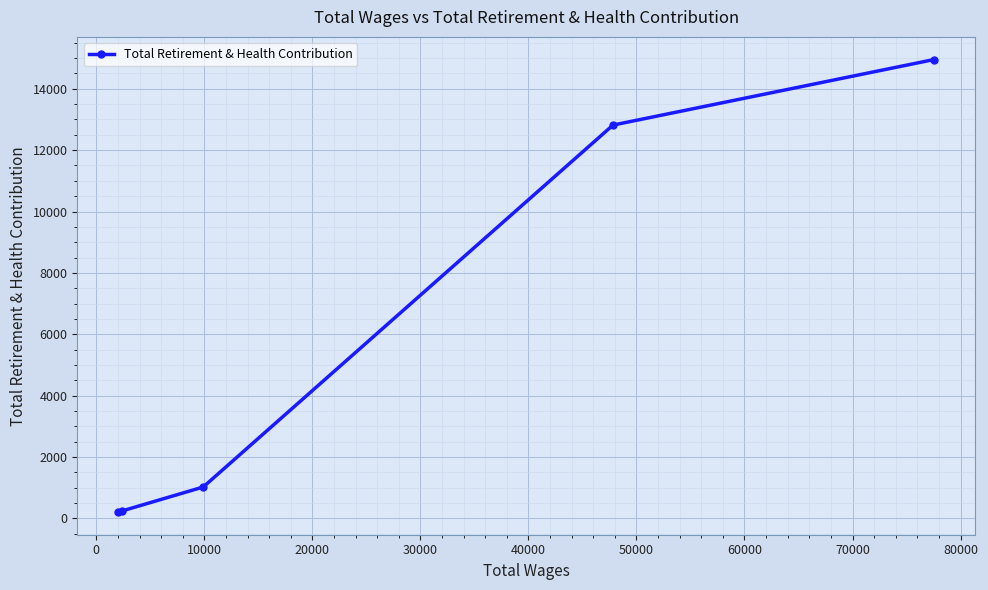

What is the value of the 4th point from the left?

12816